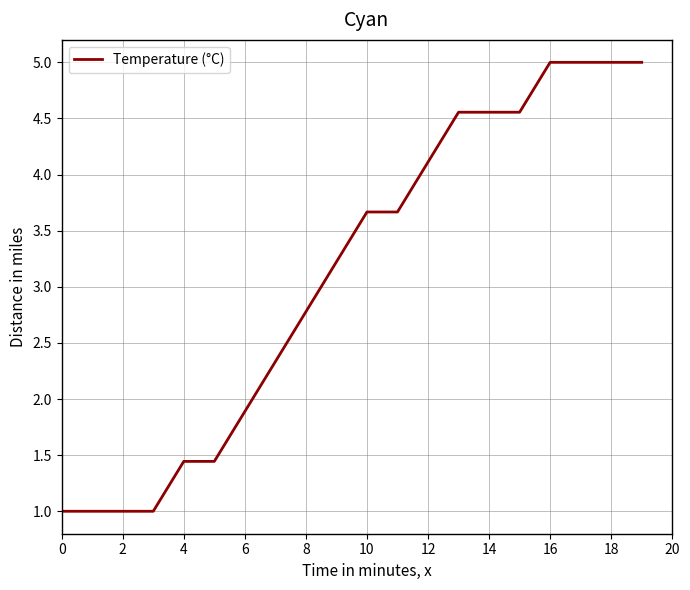

What is the average value?

3.1